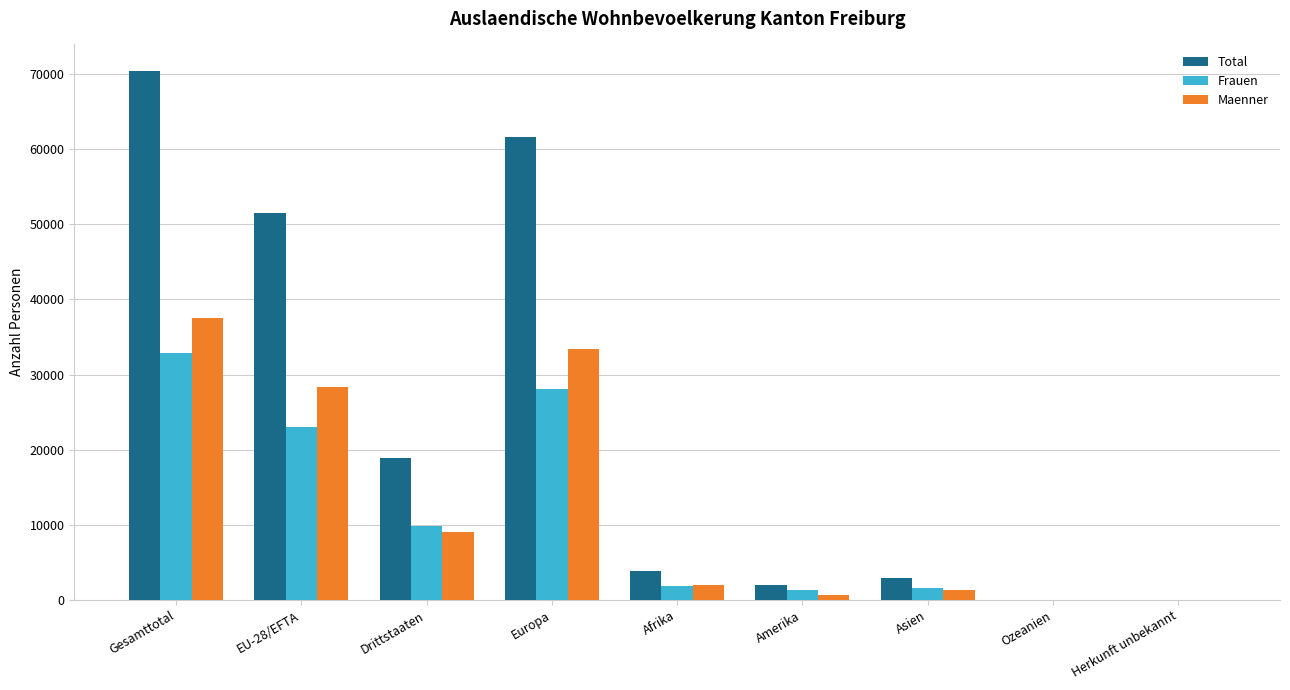

What is the sum of all Frauen values?

98676